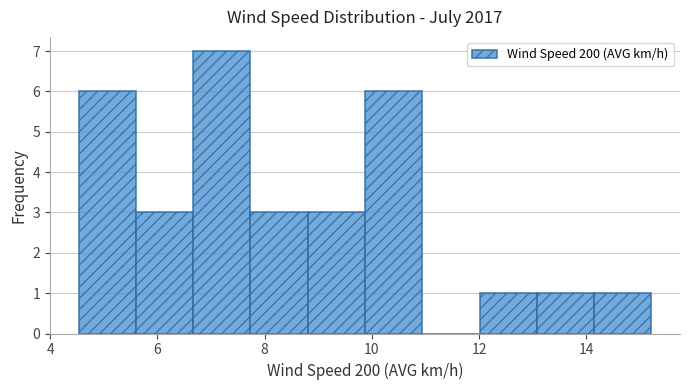

How tall is the bar that spans 13.0 to 14.2 on the x-axis? Neither the bar edges nor the heights are printed on the chart, so give them approximately, as read against the axes.

1